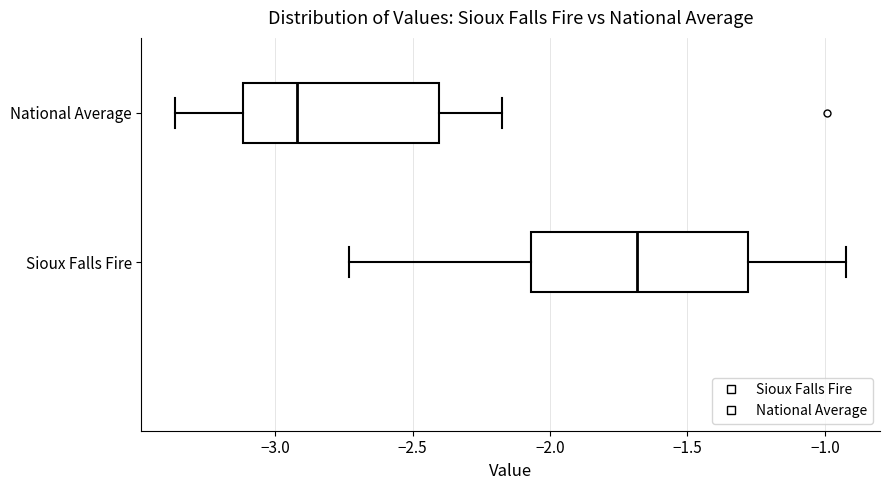

Reading bottom to top, transcribe this box plot: for each box, give where its median line is, the range the box spans, and where its two whiskers end, as read against the x-axis. The values are not printed on the chart, so give them approximately, as read against the axis.

Sioux Falls Fire: median -1.70, box -2.05 to -1.30, whiskers -2.75 to -0.90
National Average: median -2.90, box -3.10 to -2.40, whiskers -3.35 to -2.15